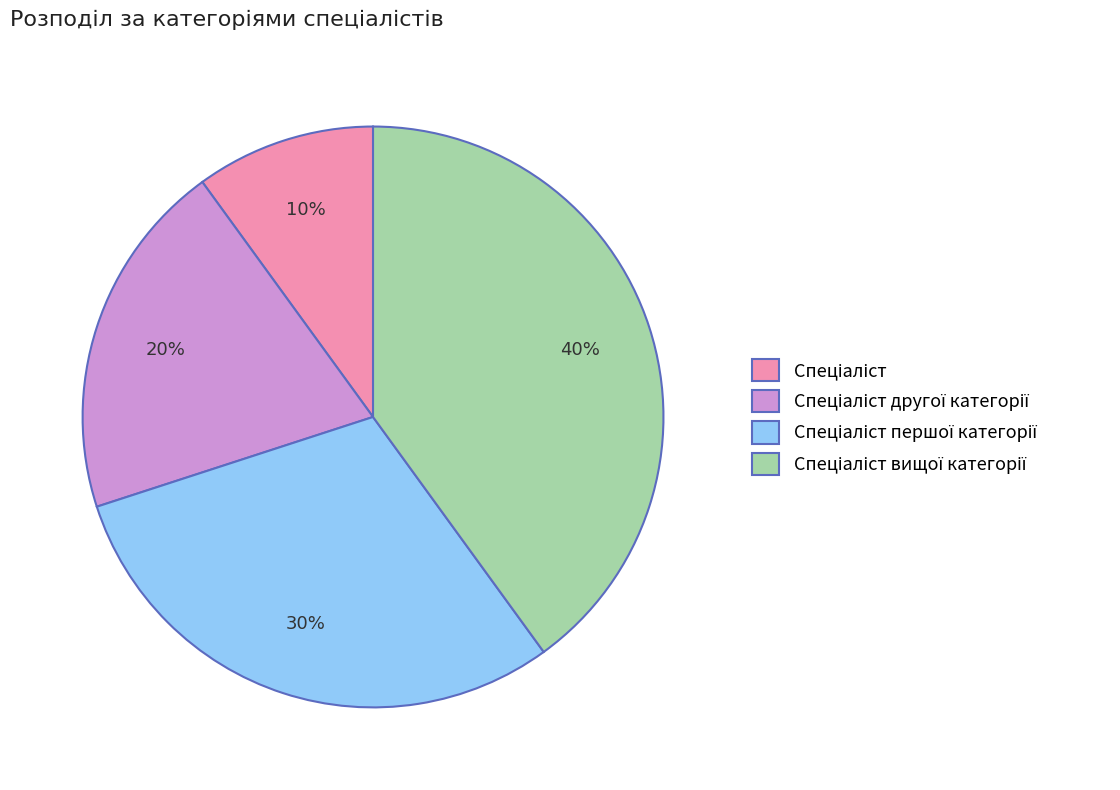

How many segments does this pie chart have?

4